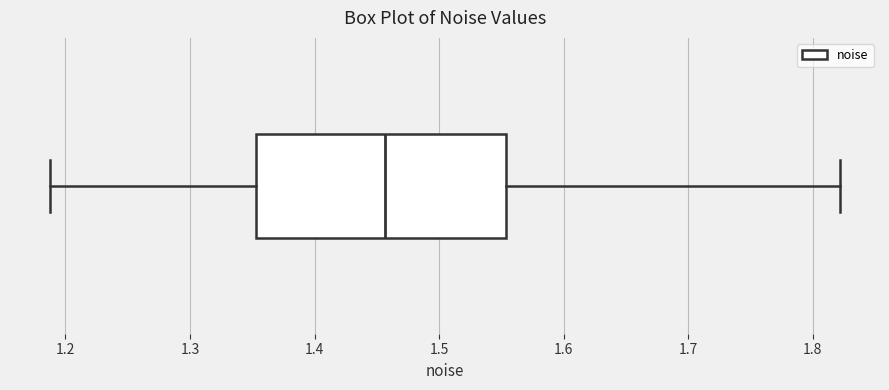

Read this box plot against the x-axis: the position of the median line, the range covered by the box, and the ends of both whiskers. The values are not printed on the chart, so give them approximately, as read against the axis.

median 1.46, box 1.35 to 1.55, whiskers 1.19 to 1.82